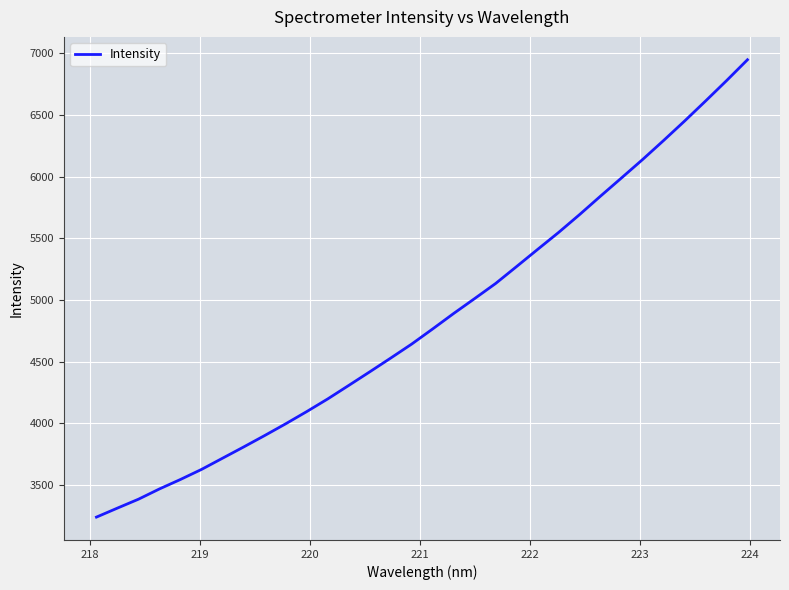

What is the minimum value shown in the chart?

3239.0